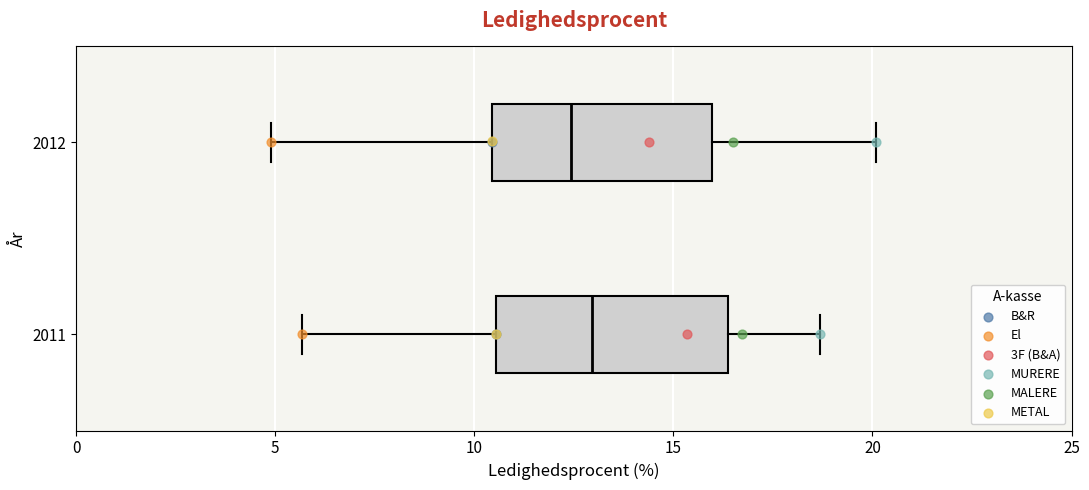

Reading bottom to top, transcribe this box plot: for each box, give where its median line is, the range the box spans, and where its two whiskers end, as read against the x-axis. The values are not printed on the chart, so give them approximately, as read against the axis.

2011: median 13.0, box 10.5 to 16.5, whiskers 5.5 to 18.5
2012: median 12.5, box 10.5 to 16.0, whiskers 5.0 to 20.0